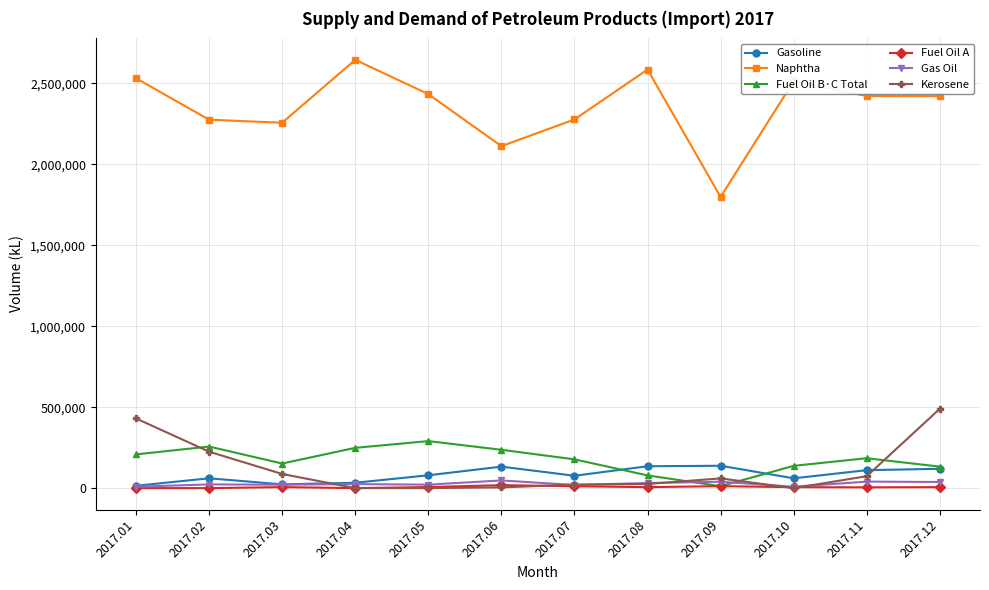

Does the chart display data point markers on the line(s)?

Yes